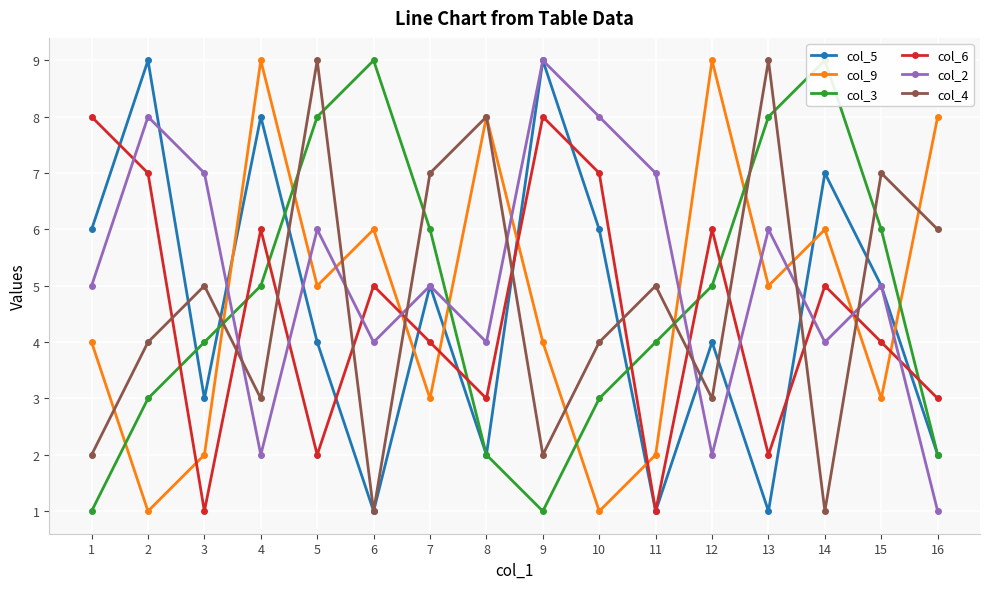

At which category does the chart reach its peak across all series?

2